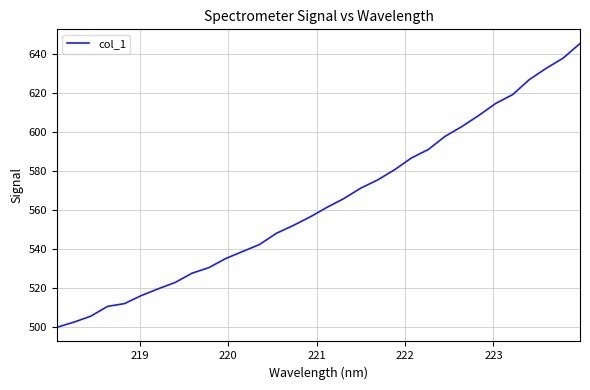

What is the minimum value shown in the chart?

499.9